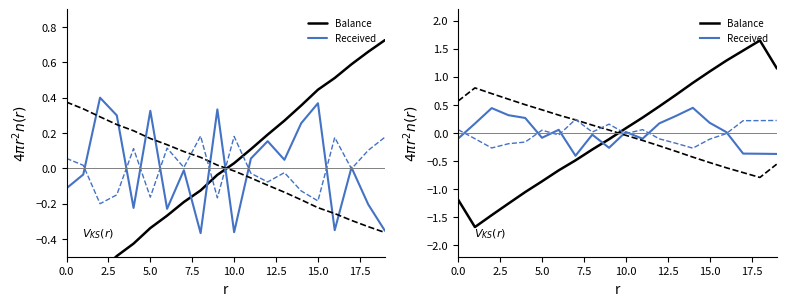

What position from the right is 2.5?

19